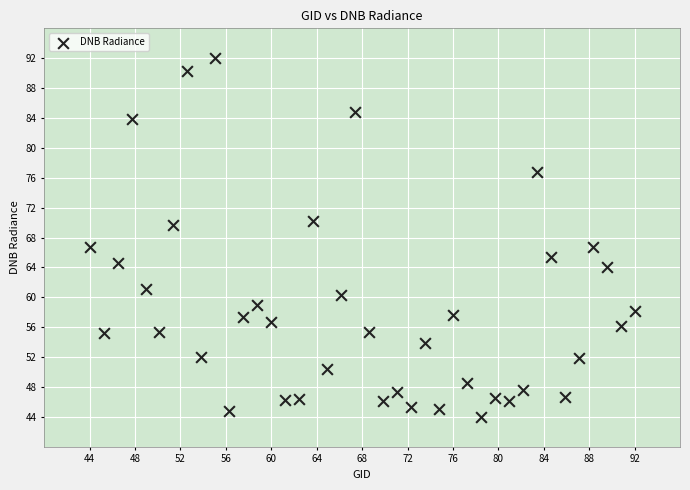

What is the range of X values (max minus min)?

48.0